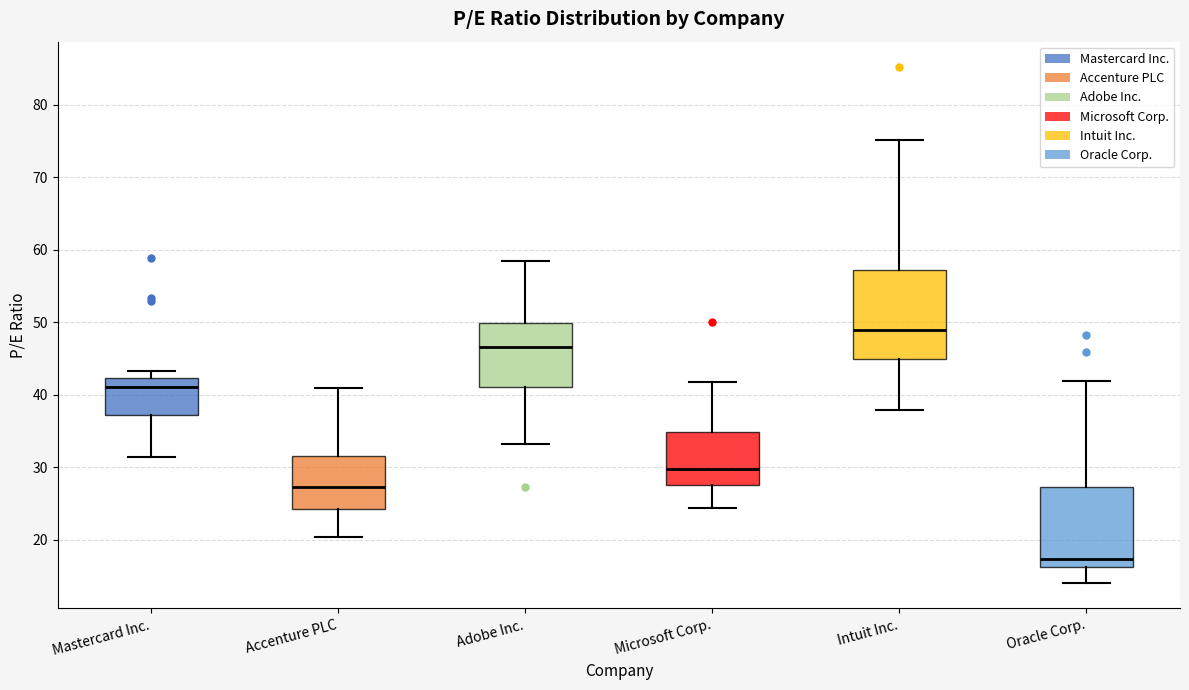

Reading left to right, transcribe this box plot: for each box, give where its median line is, the range the box spans, and where its two whiskers end, as read against the y-axis. The values are not printed on the chart, so give them approximately, as read against the axis.

Mastercard Inc.: median 41, box 37 to 42, whiskers 31 to 43
Accenture PLC: median 27, box 24 to 32, whiskers 20 to 41
Adobe Inc.: median 47, box 41 to 50, whiskers 33 to 58
Microsoft Corp.: median 30, box 28 to 35, whiskers 24 to 42
Intuit Inc.: median 49, box 45 to 57, whiskers 38 to 75
Oracle Corp.: median 17, box 16 to 27, whiskers 14 to 42